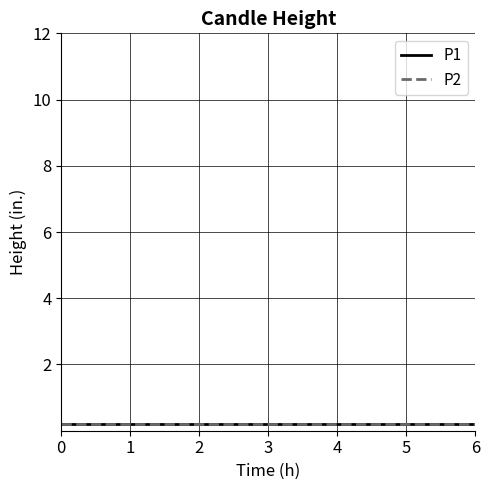

What is the maximum value shown in the chart?

0.3